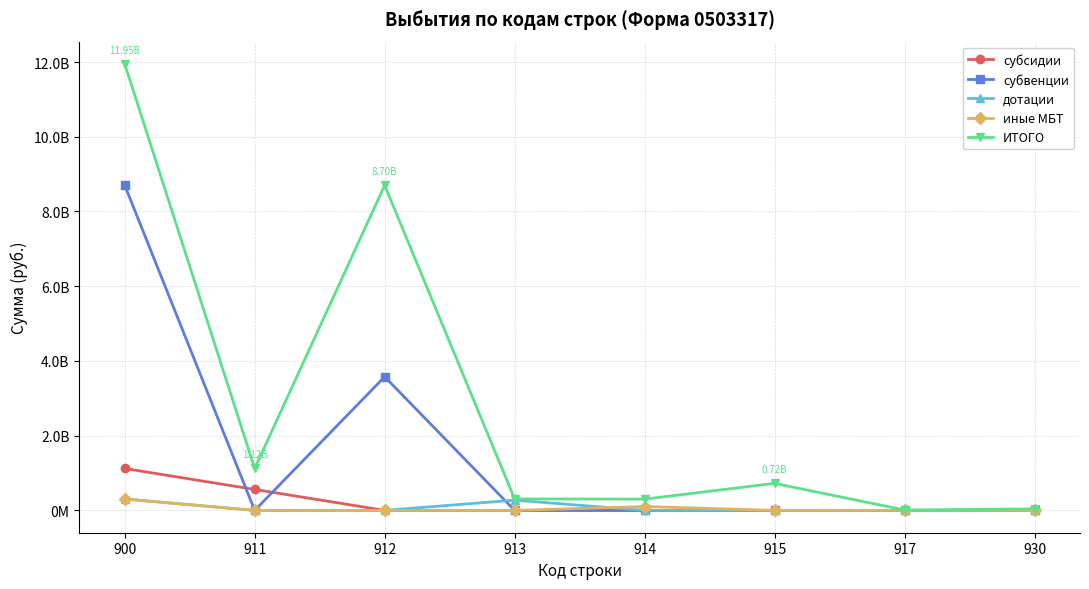

At which category is the sum across all series the highest?

900